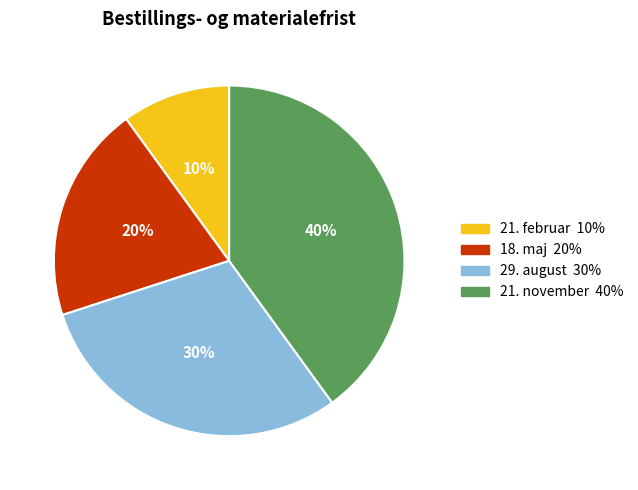

Do 21. november and 18. maj together represent more than half of the pie?

Yes